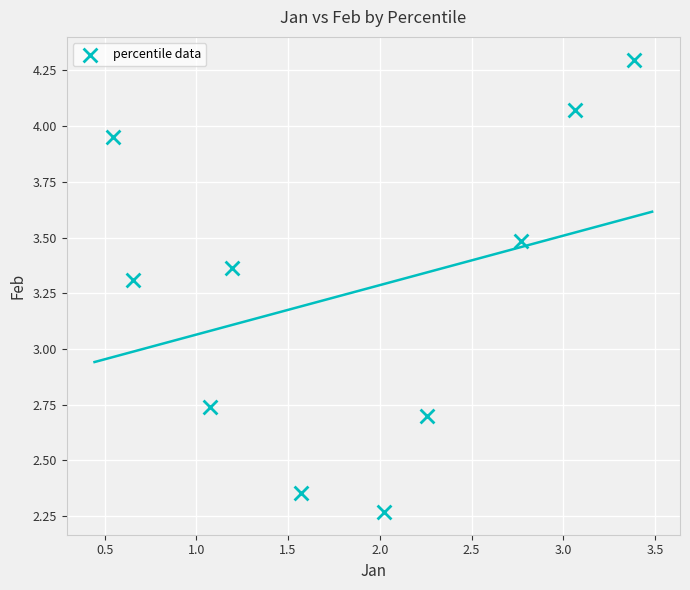

What is the average X value?

1.9